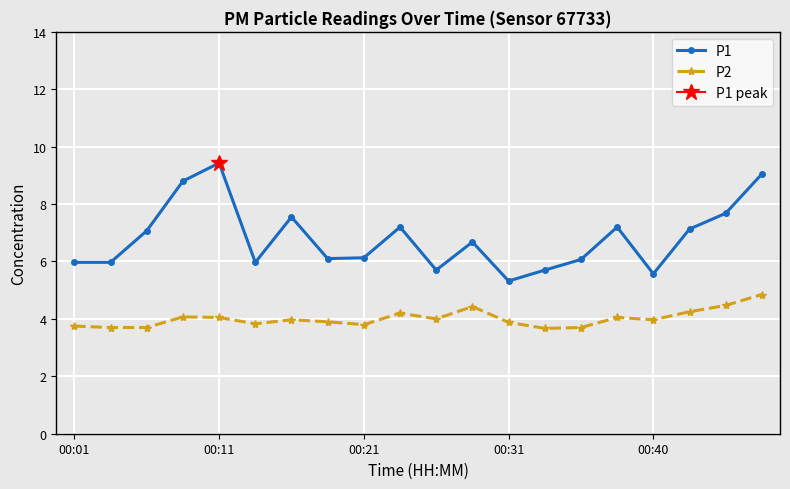

What is the average value of the P1 series?

6.8